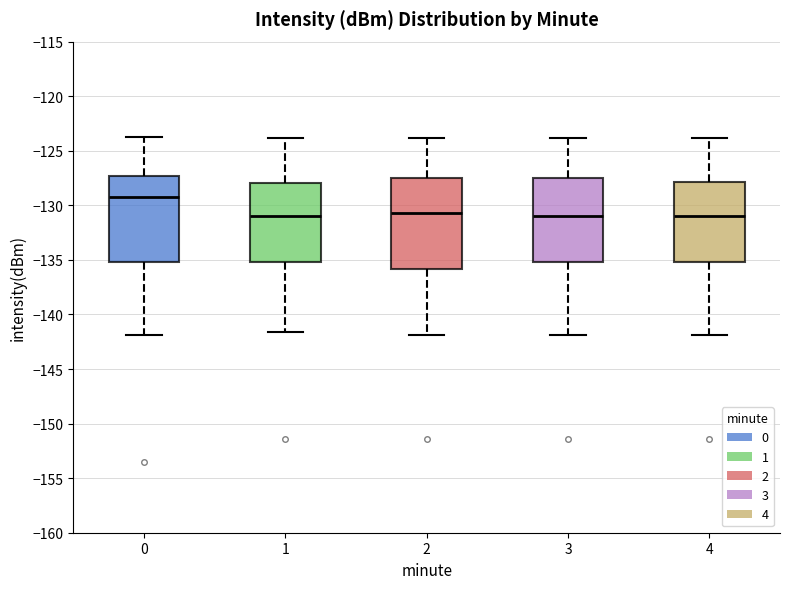

Where does the median line of the box at x = 0 sit on the y-axis? The values are not printed on the chart, so give them approximately, as read against the axis.

-129.5